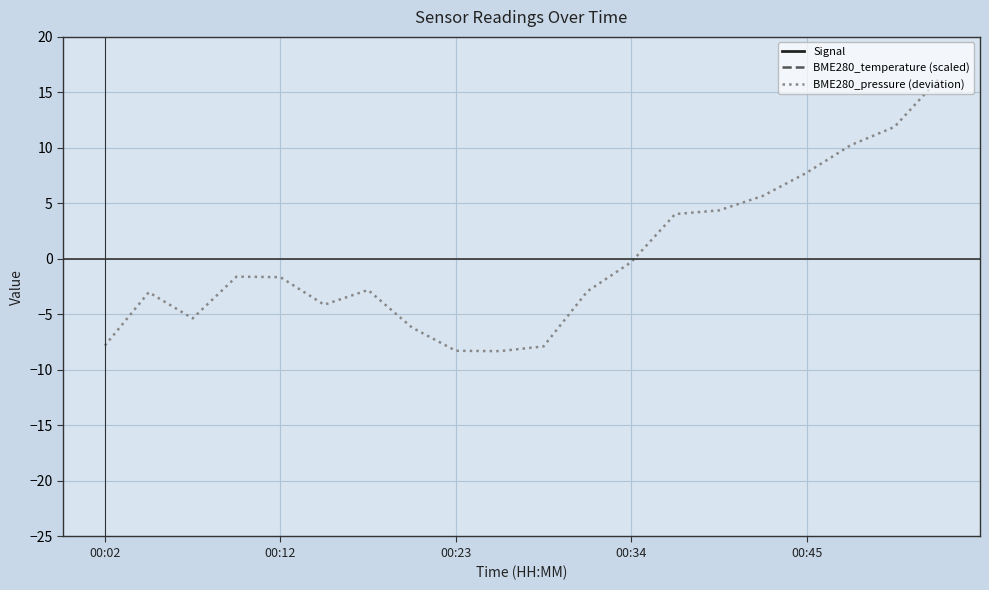

Reading right to left, transcribe all the data shown in this chart.

Signal: -73.0	-72.0	-72.0	-73.0	-72.0	-74.0	-73.0	-72.0	-74.0	-71.0	-72.0	-73.0	-75.0	-74.0	-73.0	-74.0	-72.0	-72.0	-73.0	-72.0
BME280_temperature (scaled): -50.2	-50.6	-51.4	-51.8	-52.4	-53.2	-53.8	-54.4	-54.6	-54.6	-54.8	-55.0	-55.2	-55.8	-56.2	-56.8	-57.4	-58.2	-58.6	-58.0
BME280_pressure (deviation): 16.2	11.9	10.2	7.8	5.7	4.4	4.0	-0.3	-2.9	-7.9	-8.3	-8.3	-6.2	-2.8	-4.1	-1.6	-1.6	-5.4	-3.0	-7.8